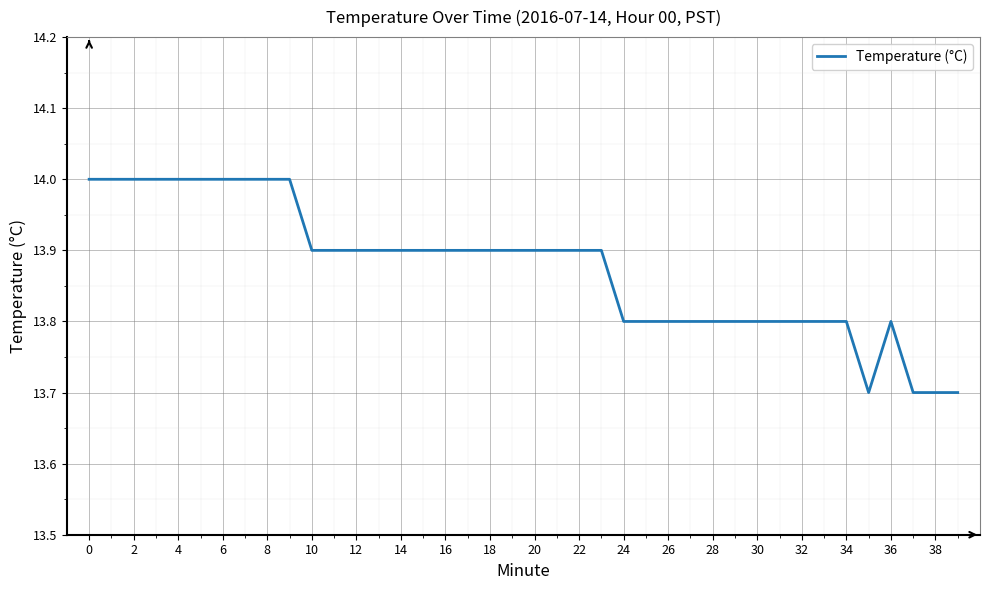

What is the minimum value shown in the chart?

13.7